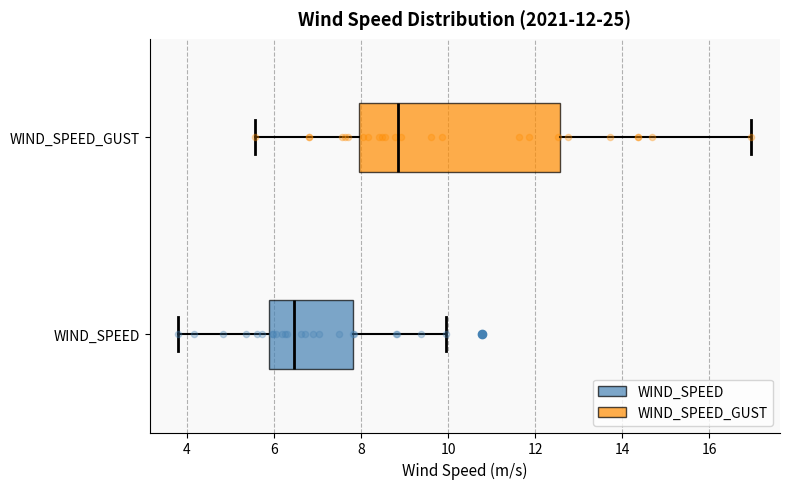

Where does the right whisker of the box for WIND_SPEED end on the x-axis? The values are not printed on the chart, so give them approximately, as read against the axis.

10.0